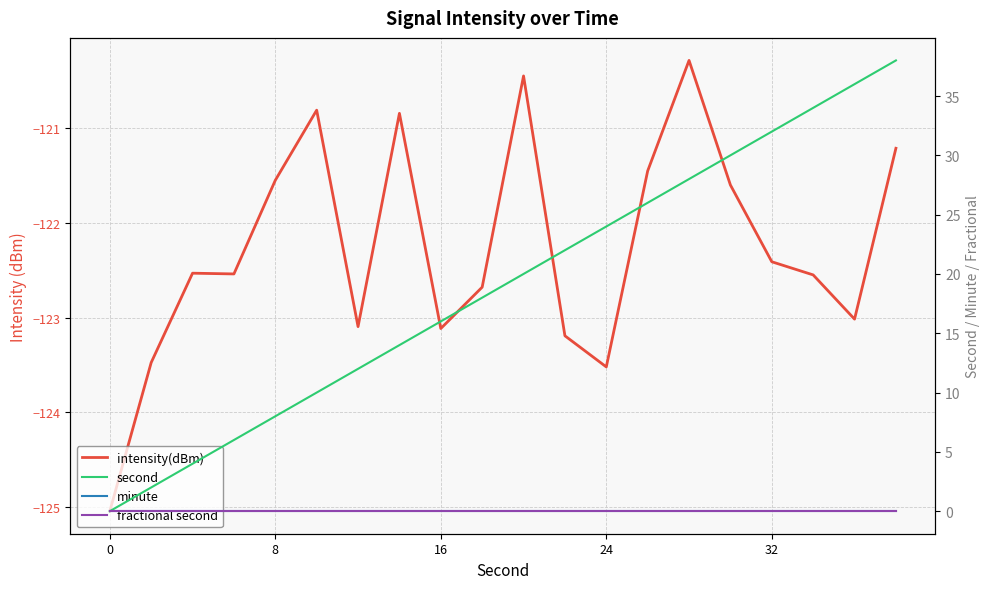

What is the minimum value shown in the chart?

-125.0